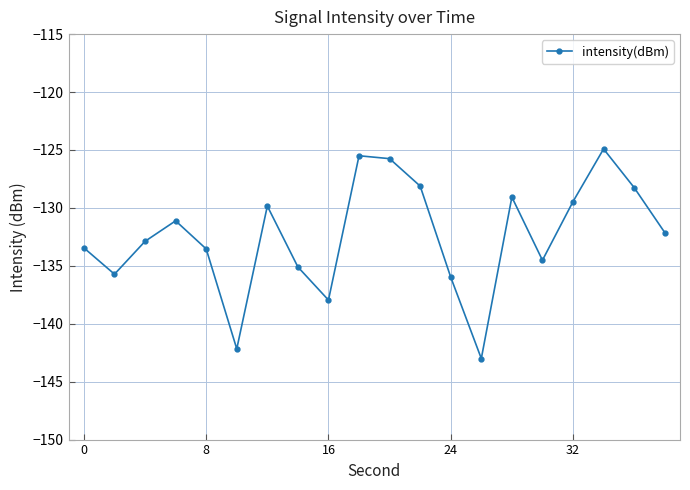

What is the difference between the maximum and minimum values?

18.1